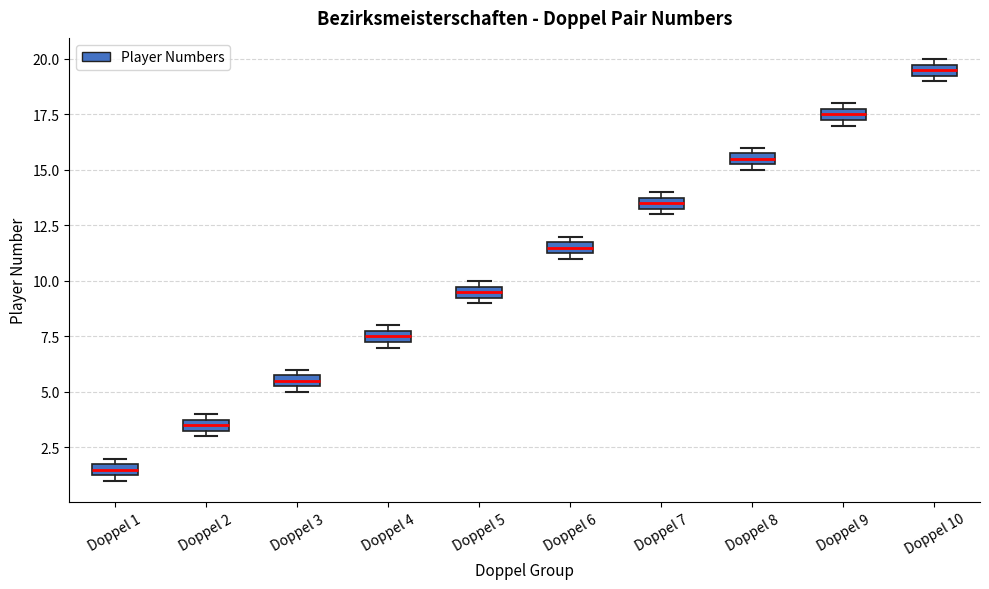

Where is the upper edge of the box for Doppel 10 on the y-axis? The values are not printed on the chart, so give them approximately, as read against the axis.

20.0